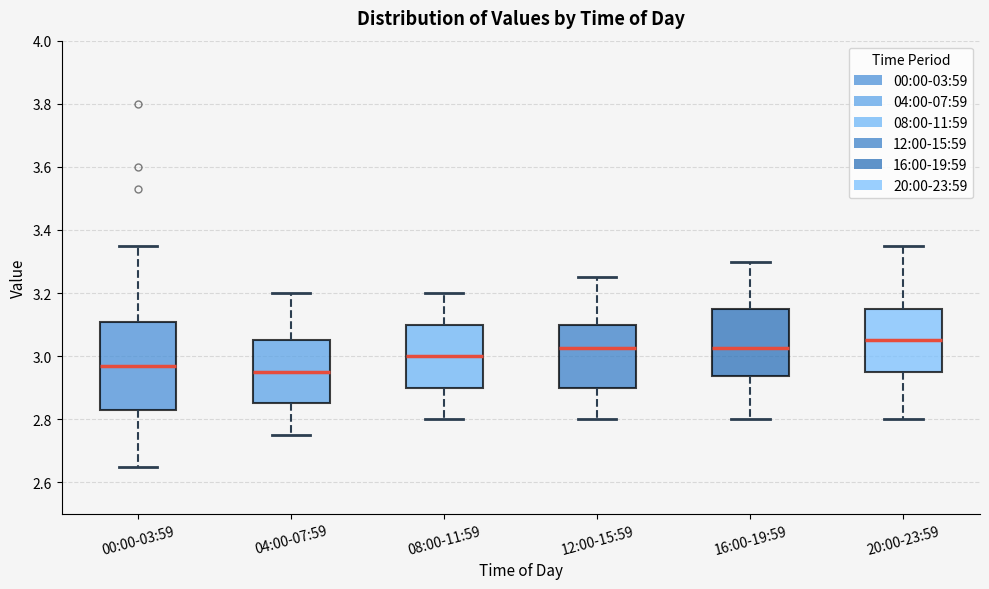

Reading left to right, read every box against the y-axis: the position of its median line, the range the box covers, and the ends of its whiskers. The values are not printed on the chart, so give them approximately, as read against the axis.

00:00-03:59: median 2.98, box 2.84 to 3.10, whiskers 2.66 to 3.36
04:00-07:59: median 2.96, box 2.86 to 3.06, whiskers 2.76 to 3.20
08:00-11:59: median 3.00, box 2.90 to 3.10, whiskers 2.80 to 3.20
12:00-15:59: median 3.02, box 2.90 to 3.10, whiskers 2.80 to 3.26
16:00-19:59: median 3.02, box 2.94 to 3.16, whiskers 2.80 to 3.30
20:00-23:59: median 3.06, box 2.96 to 3.16, whiskers 2.80 to 3.36